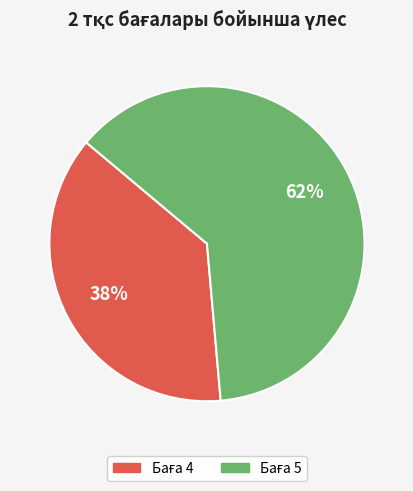

To the nearest percent, what is the average slice percentage?

50%